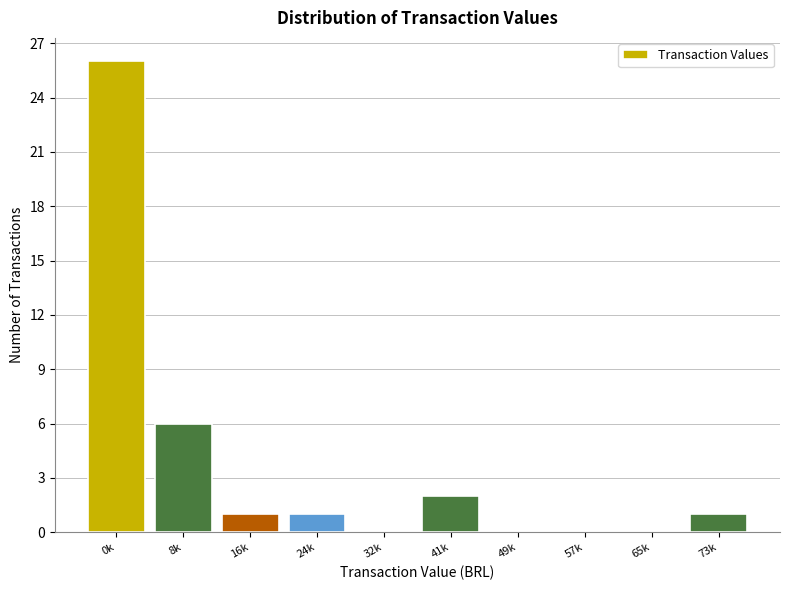

Reading left to right, transcribe all the data shown in this chart.

0k=26	8k=6	16k=1	24k=1	32k=0	41k=2	49k=0	57k=0	65k=0	73k=1